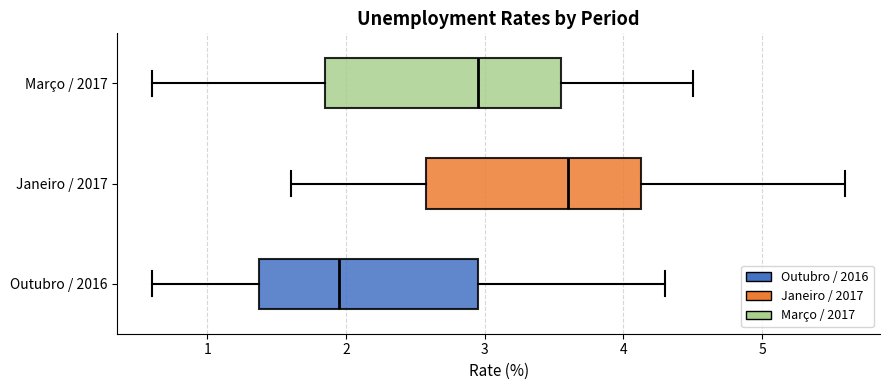

Reading bottom to top, transcribe this box plot: for each box, give where its median line is, the range the box spans, and where its two whiskers end, as read against the x-axis. The values are not printed on the chart, so give them approximately, as read against the axis.

Outubro / 2016: median 2.0, box 1.4 to 3.0, whiskers 0.6 to 4.3
Janeiro / 2017: median 3.6, box 2.6 to 4.1, whiskers 1.6 to 5.6
Março / 2017: median 3.0, box 1.9 to 3.6, whiskers 0.6 to 4.5